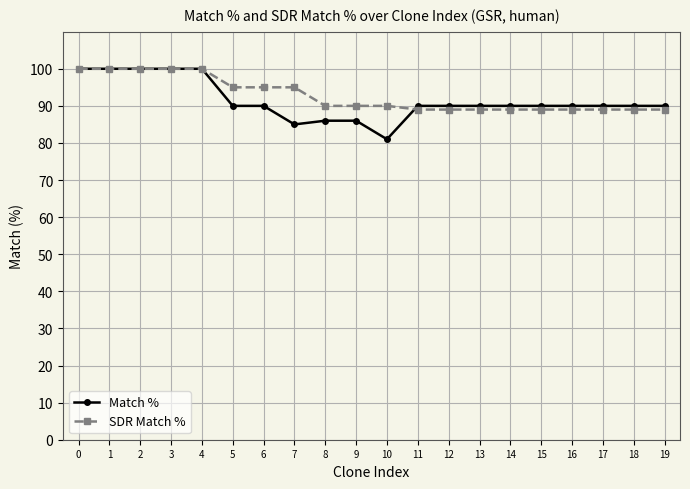

The Match % series shows 50 at 0. True or false?

False